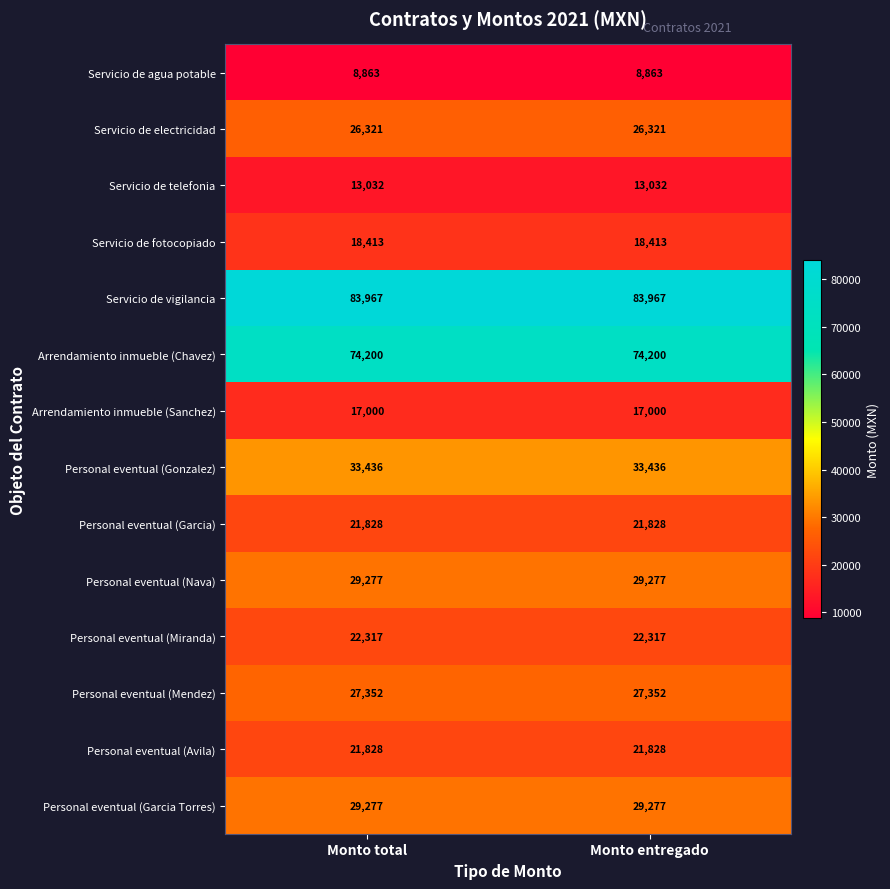

What is the minimum value shown in the chart?

8863